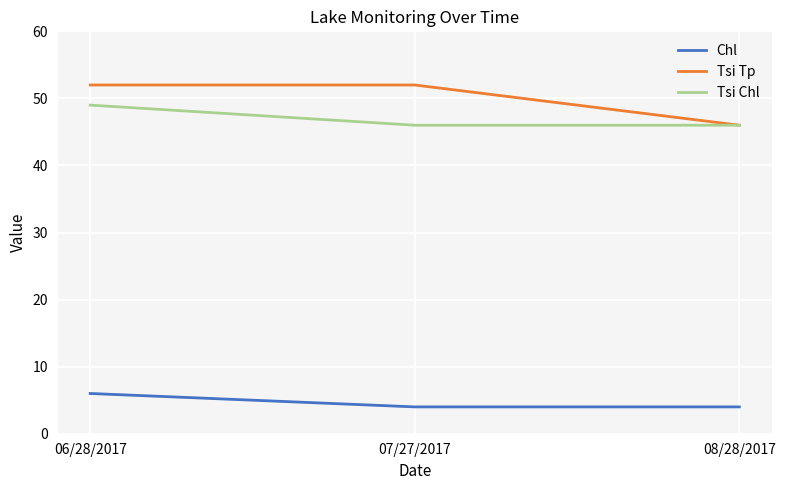

Which series changed the most between 06/28/2017 and 08/28/2017?

Tsi Tp